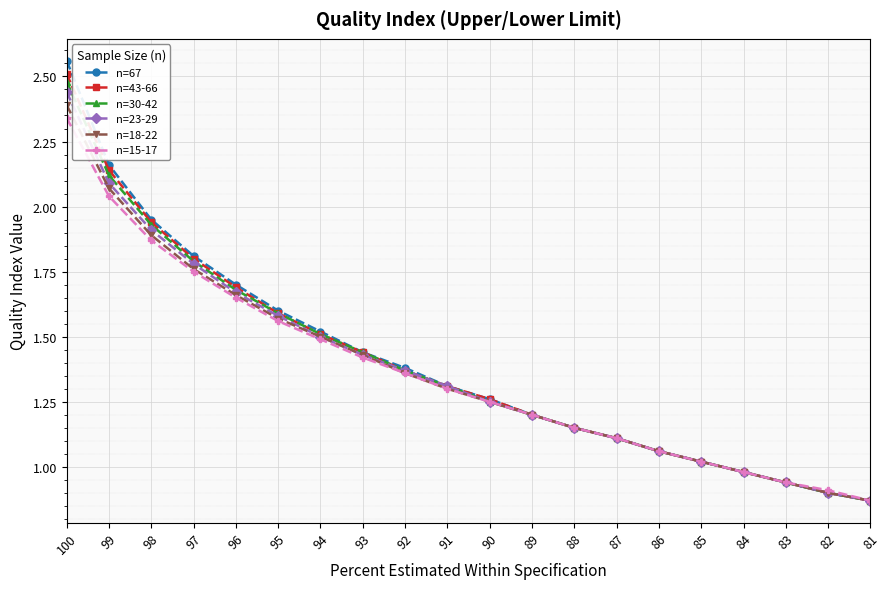

At which label does n=67 reach its peak?

100